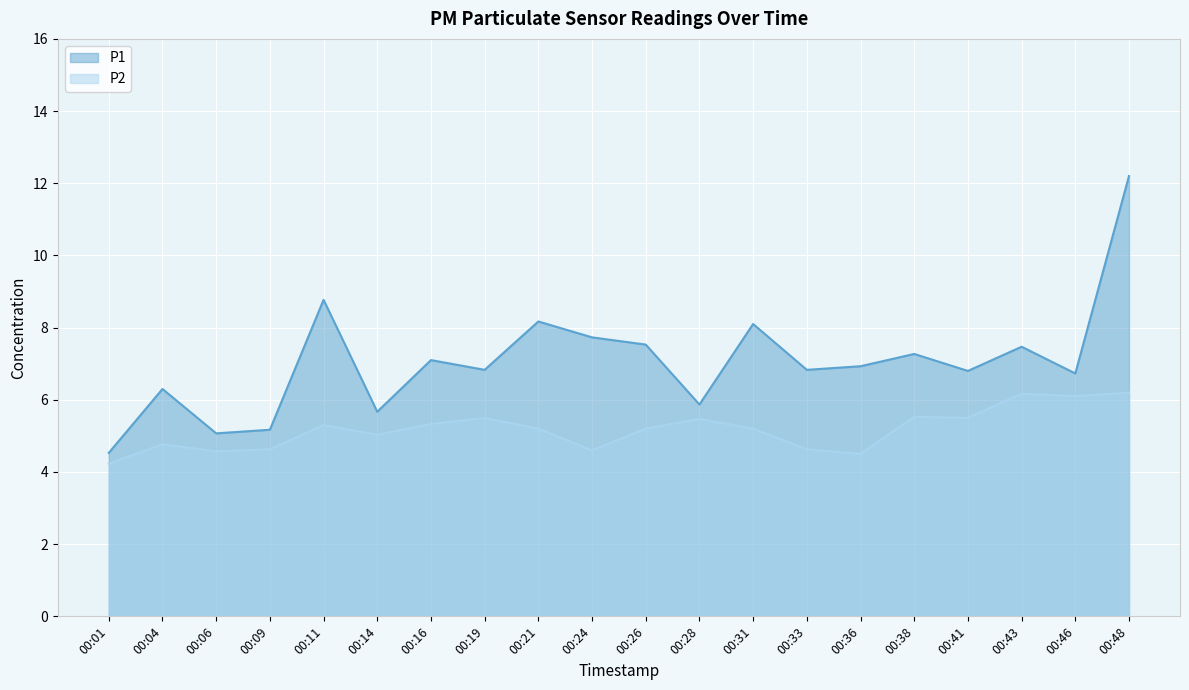

What is the greatest value displayed?

12.2